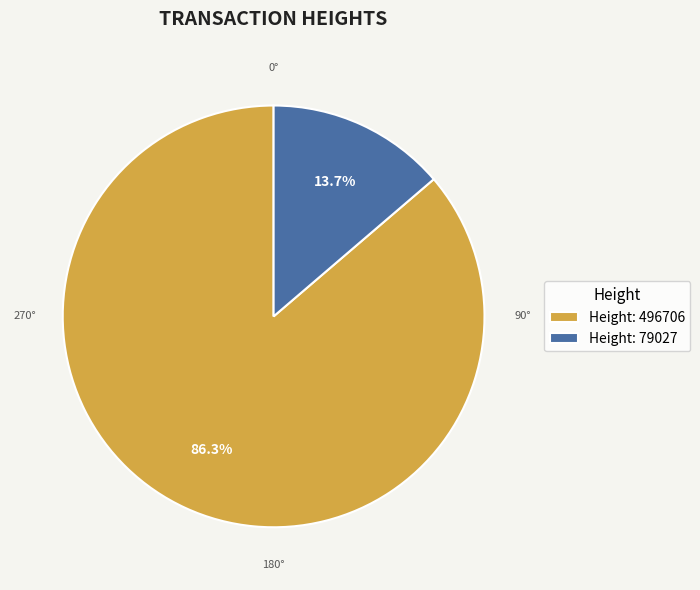

Does Height: 79027 account for over 50% of the chart?

No